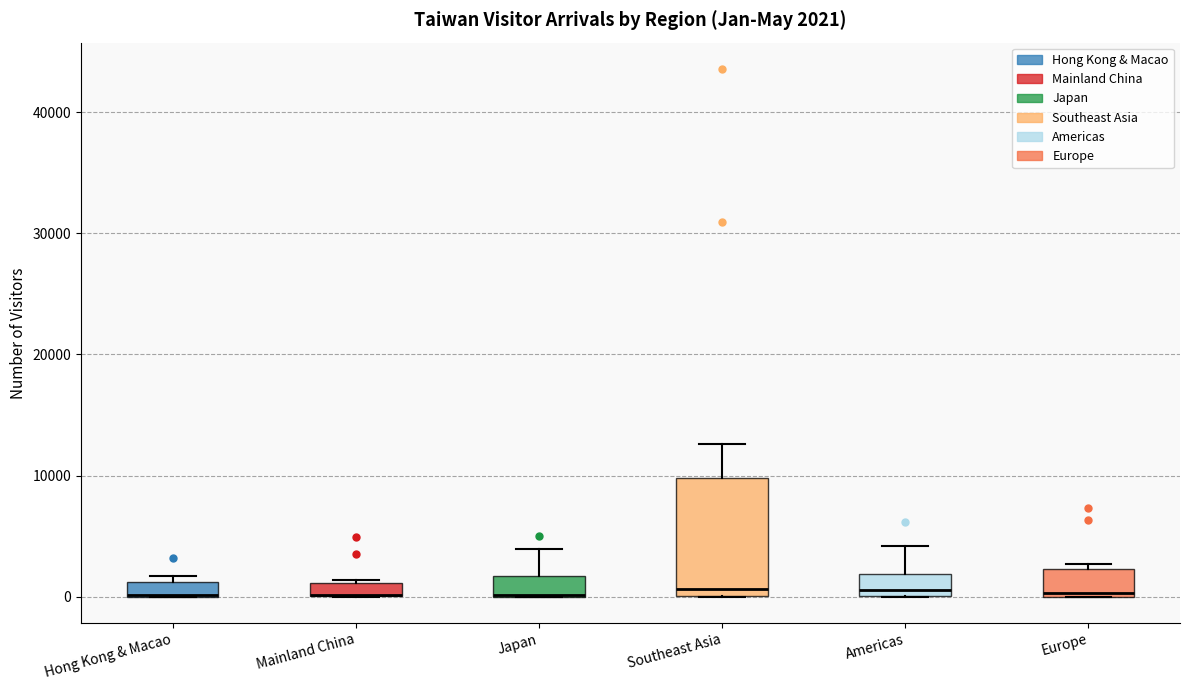

Which box is the tallest, from its lower edge to its upper edge?

Southeast Asia